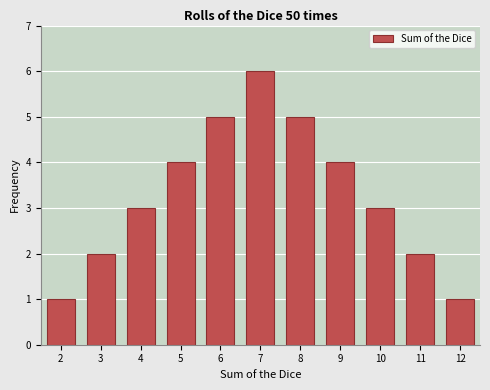

Reading left to right, extract all data points from this chart.

2=1	3=2	4=3	5=4	6=5	7=6	8=5	9=4	10=3	11=2	12=1